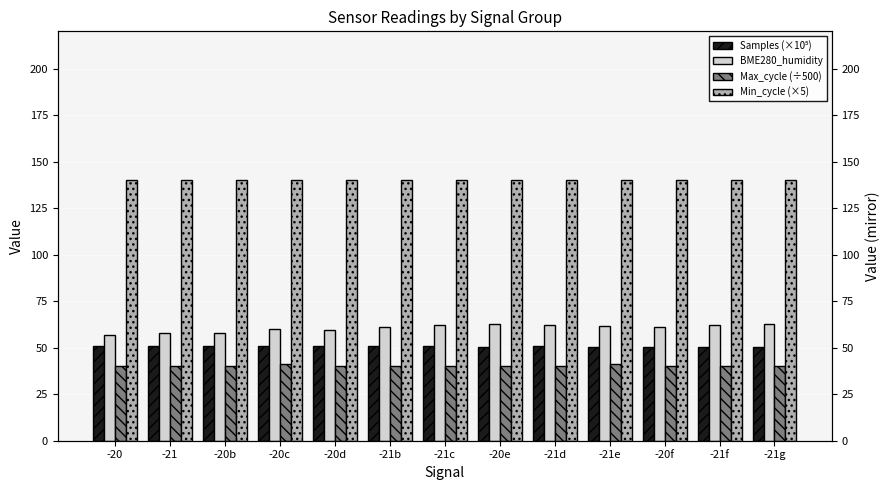

Reading right to left, what are all the values shown in this chart?

Samples (×10⁵): 50.6	50.5	50.5	50.5	50.7	50.6	50.6	50.7	50.7	50.7	50.7	50.7	50.7
BME280_humidity: 62.7	62.3	61.3	61.8	62.0	62.8	62.3	60.9	59.2	59.8	57.8	58.0	56.9
Max_cycle (÷500): 40.3	40.0	40.2	41.0	40.2	40.1	40.1	40.4	40.0	41.0	40.1	40.1	40.2
Min_cycle (×5): 140.0	140.0	140.0	140.0	140.0	140.0	140.0	140.0	140.0	140.0	140.0	140.0	140.0